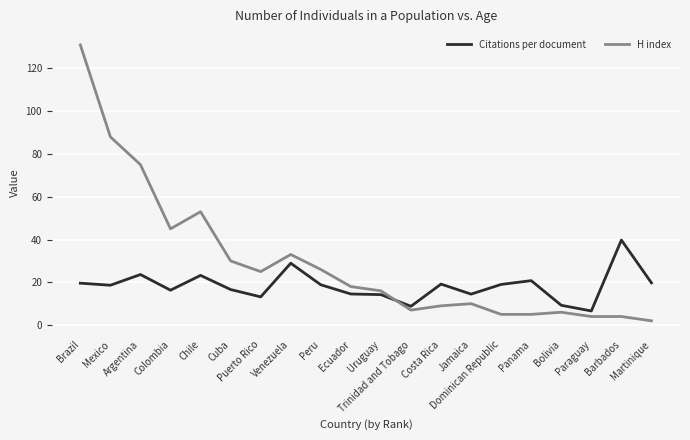

What is the maximum value shown in the chart?

131.0